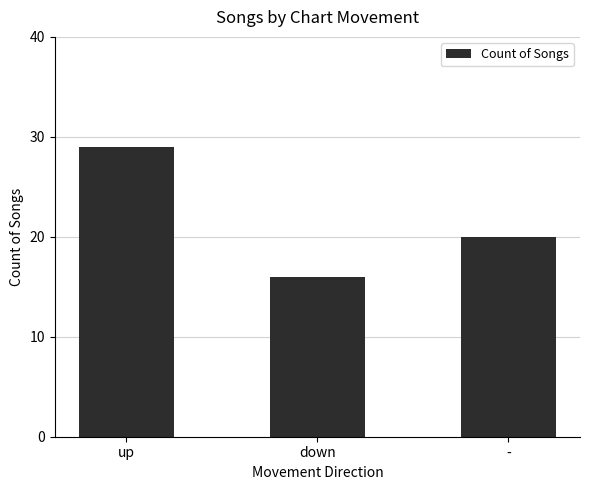

Count the number of categories in the chart.

3